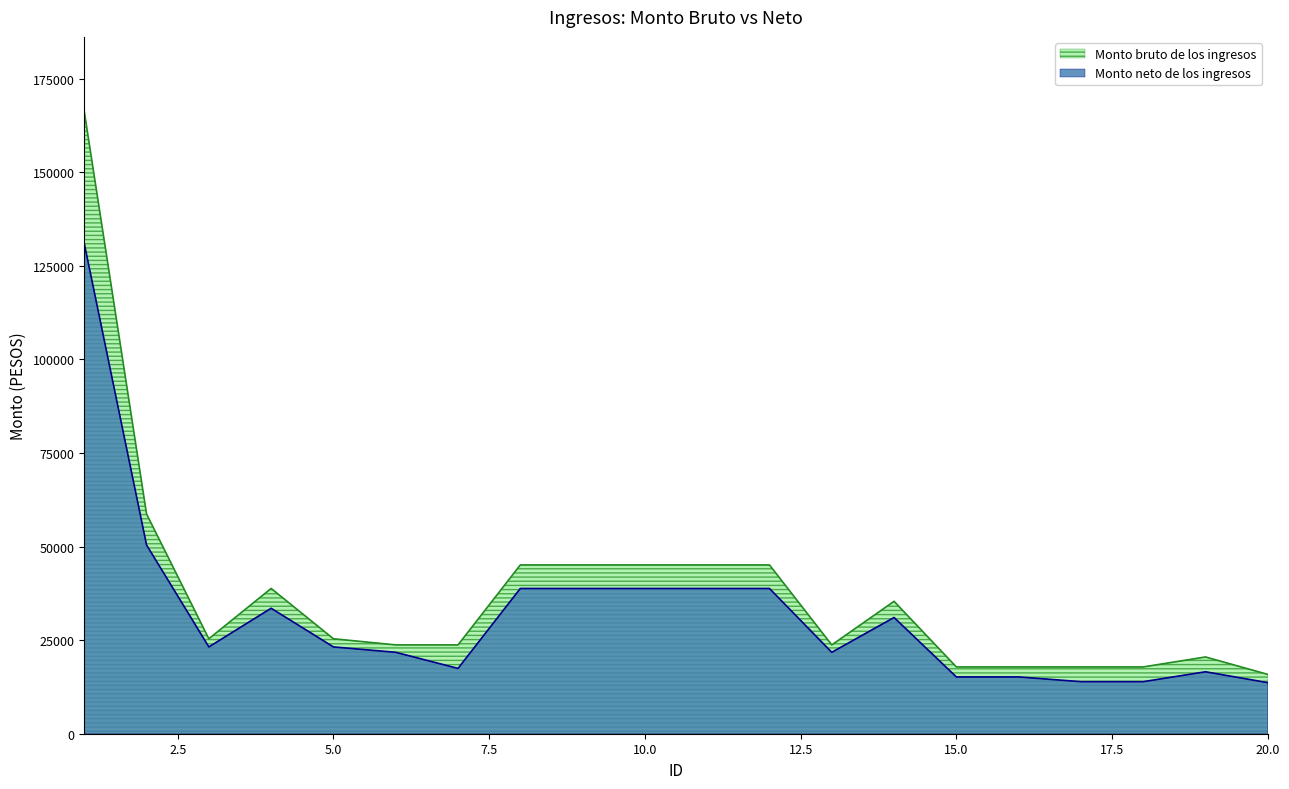

Reading left to right, transcribe all the data shown in this chart.

Monto bruto de los ingresos: 166183.6	58688.1	25363.9	38805.4	25363.9	23725.7	23725.7	45078.9	45078.9	45078.9	45078.9	45078.9	23725.7	35367.6	17840.1	17840.1	17840.1	17840.1	20500.7	15843.8
Monto neto de los ingresos: 130944.3	50405.5	23180.6	33510.1	23180.6	21744.3	17443.7	38796.8	38796.8	38796.8	38796.8	38796.8	21744.3	31045.7	15166.2	15166.2	13900.2	13900.2	16545.5	13635.5